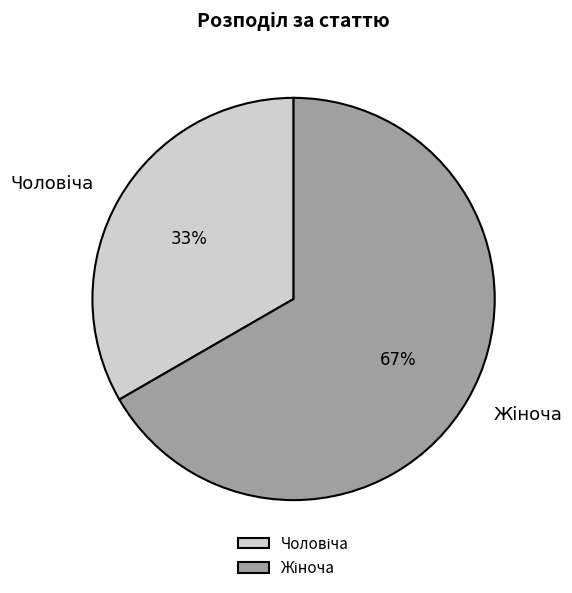

To the nearest percent, what is the average slice percentage?

50%